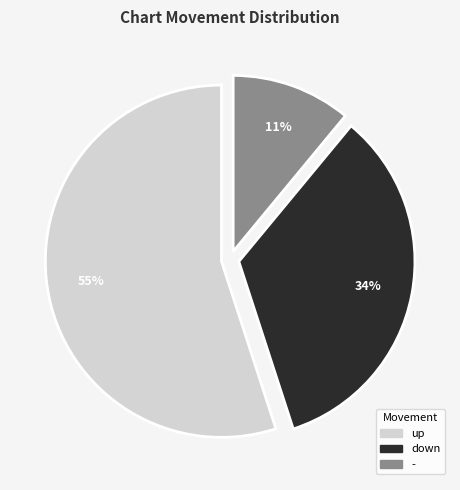

Which category has the biggest portion of the pie?

up